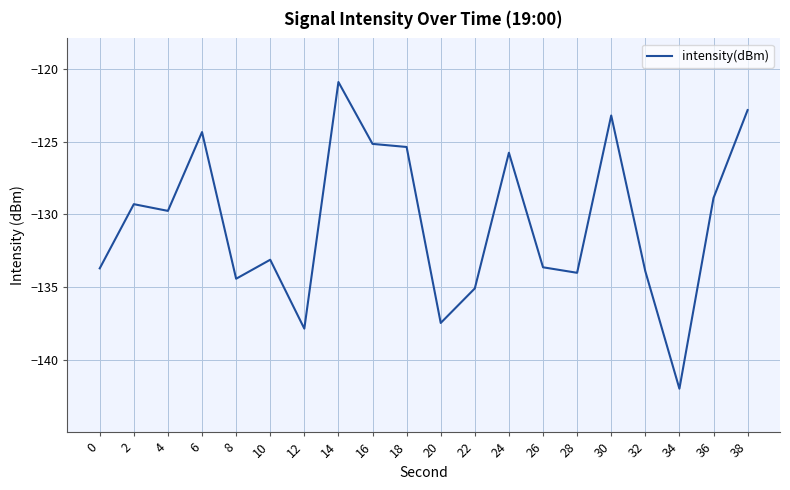

What is the sum of the values at 32 and 28?

-267.9